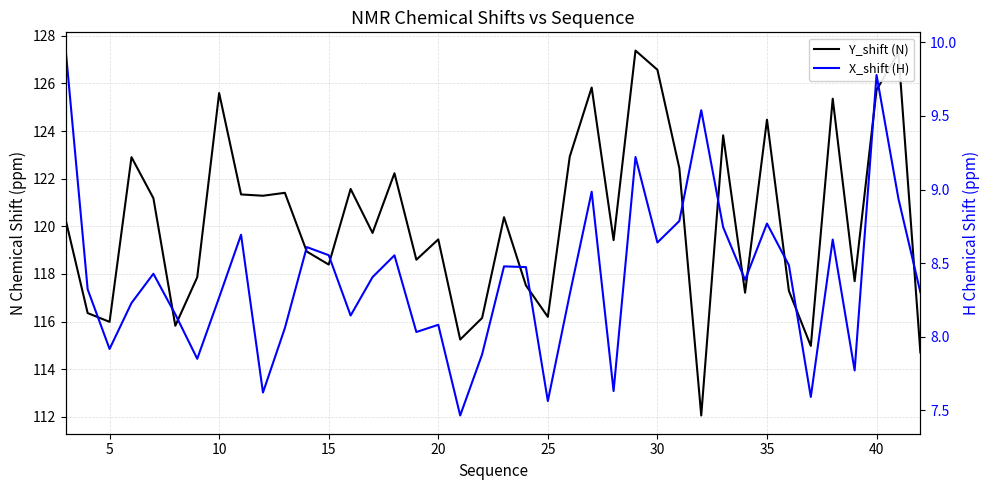

What is the maximum value shown in the chart?

127.4